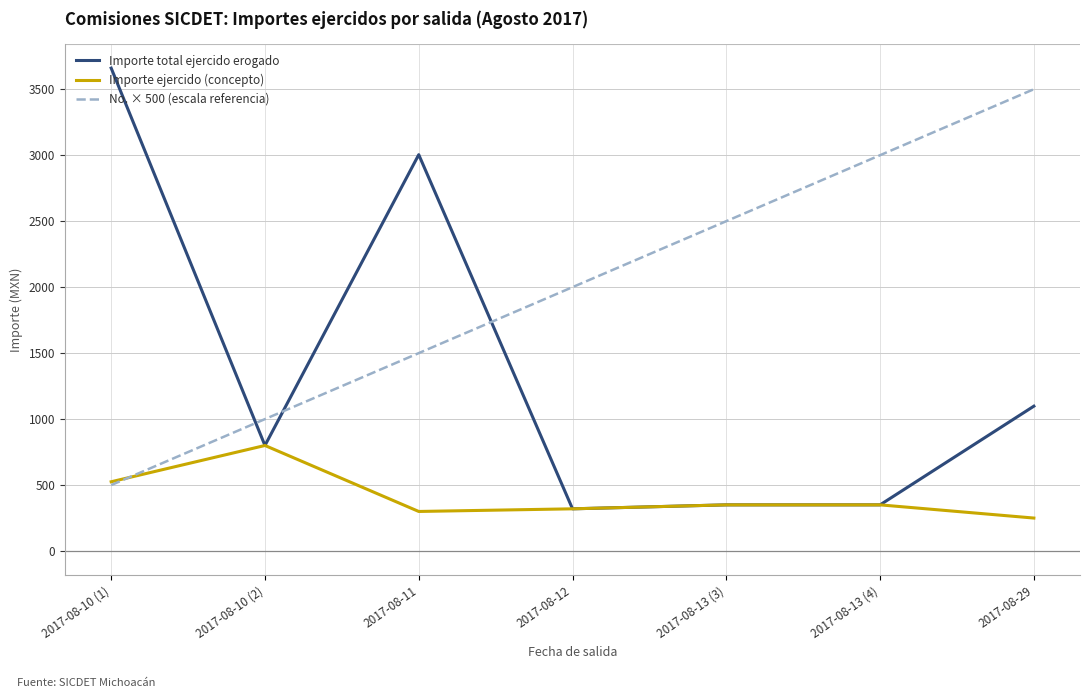

Between 2017-08-10 (1) and 2017-08-11, which series saw the biggest shift?

No. × 500 (escala referencia)